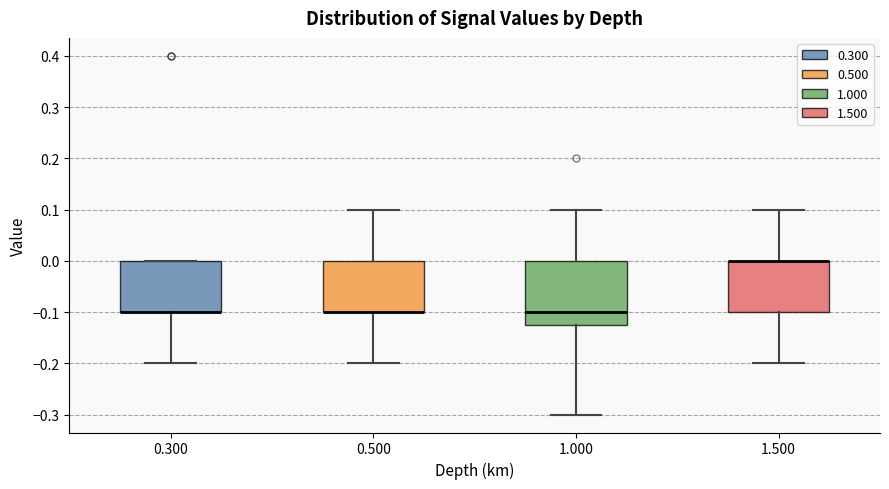

Reading left to right, read every box against the y-axis: the position of its median line, the range the box covers, and the ends of its whiskers. The values are not printed on the chart, so give them approximately, as read against the axis.

0.300: median -0.10 (drawn on the box's lower edge), box -0.10 to 0.00, whiskers -0.20 to 0.00
0.500: median -0.10 (drawn on the box's lower edge), box -0.10 to 0.00, whiskers -0.20 to 0.10
1.000: median -0.10, box -0.12 to 0.00, whiskers -0.30 to 0.10
1.500: median 0.00 (drawn on the box's upper edge), box -0.10 to 0.00, whiskers -0.20 to 0.10